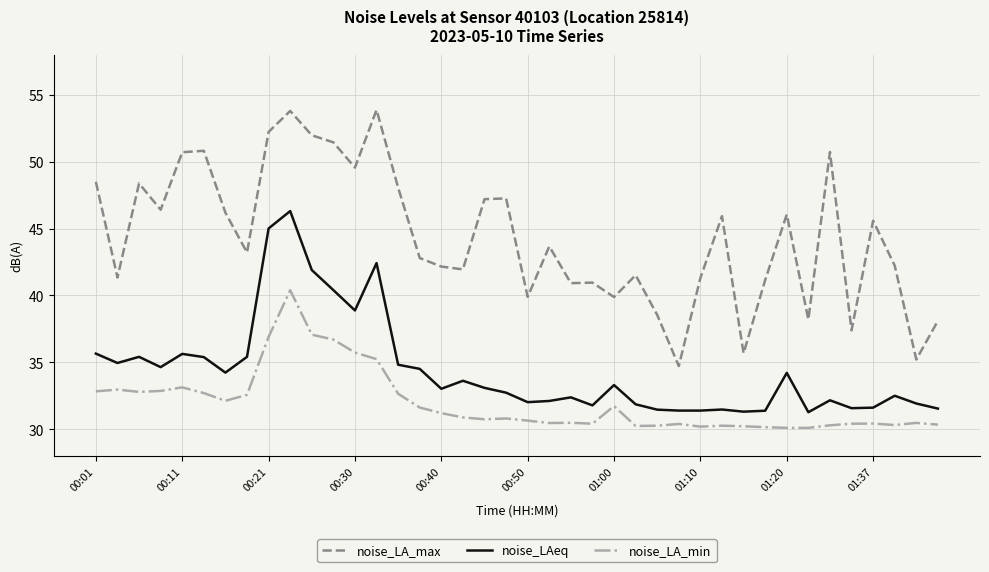

Which series has the largest total across all categories?

noise_LA_max